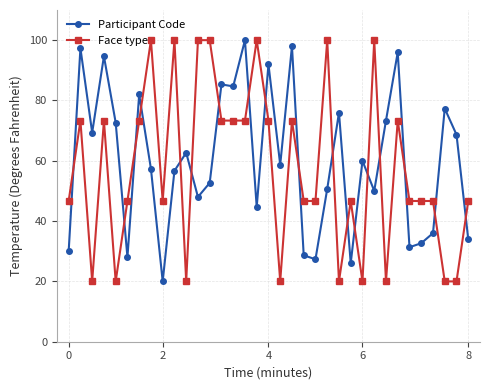

What are all the series names shown in the legend?

Participant Code, Face type